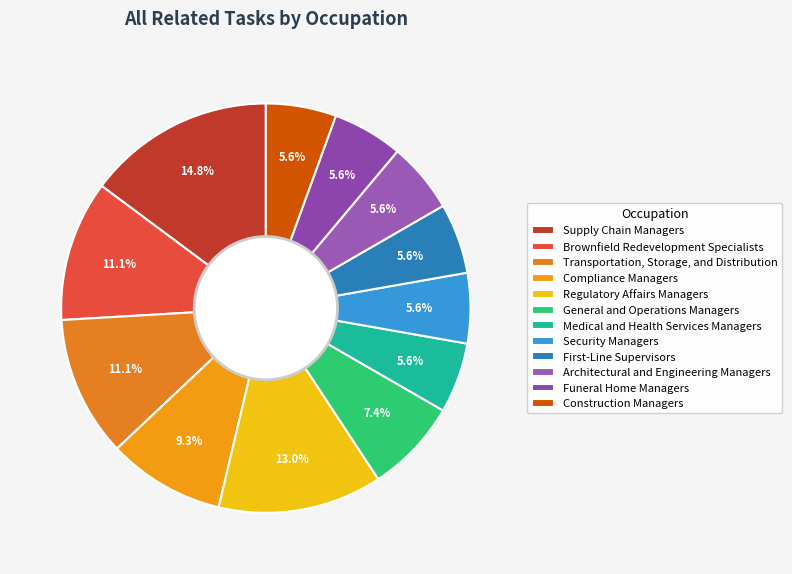

Is there any slice that represents more than half of the pie?

No